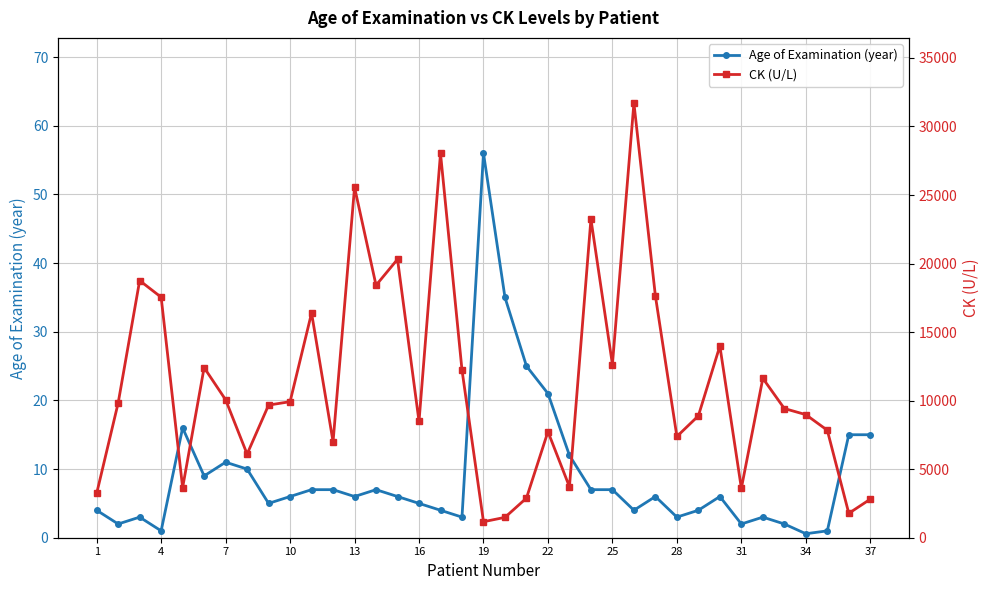

The value of Age of Examination (year) at 31 is 2.0. True or false?

True